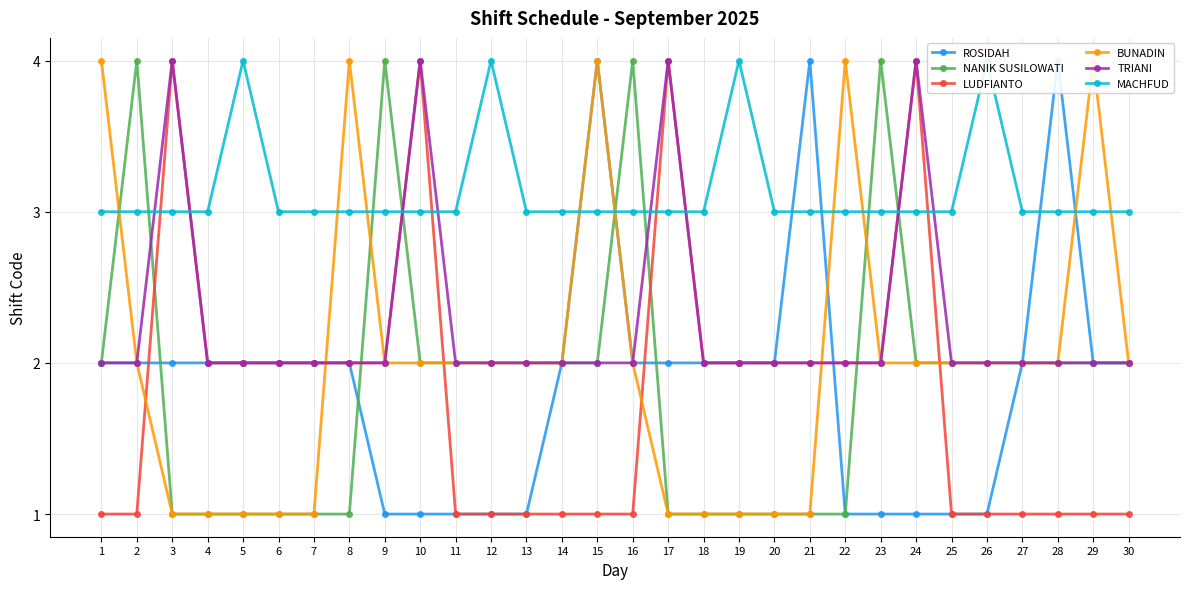

What is the total value across all series at 19?

12